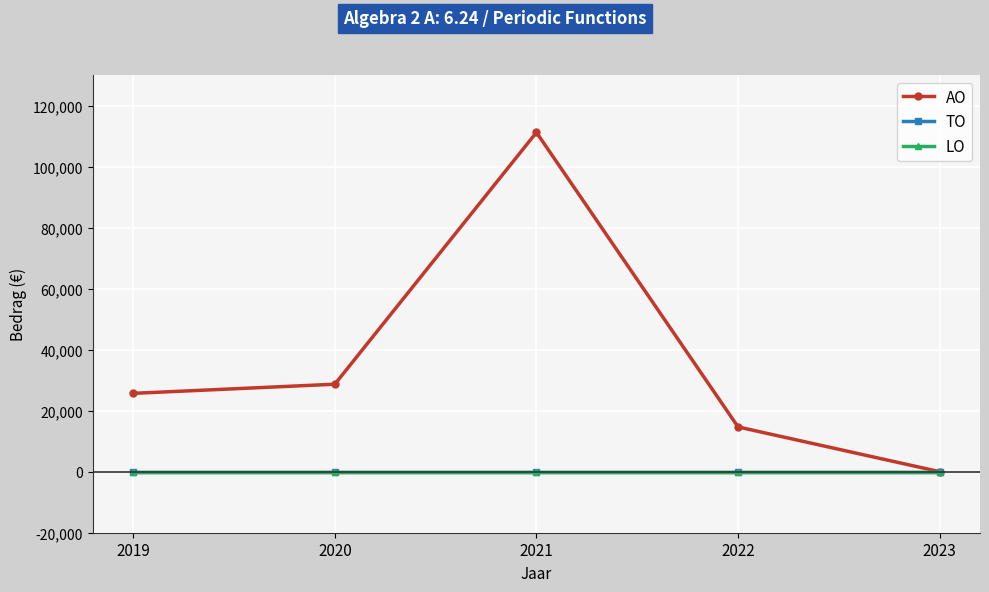

Is this an area chart (filled region under the line)?

No